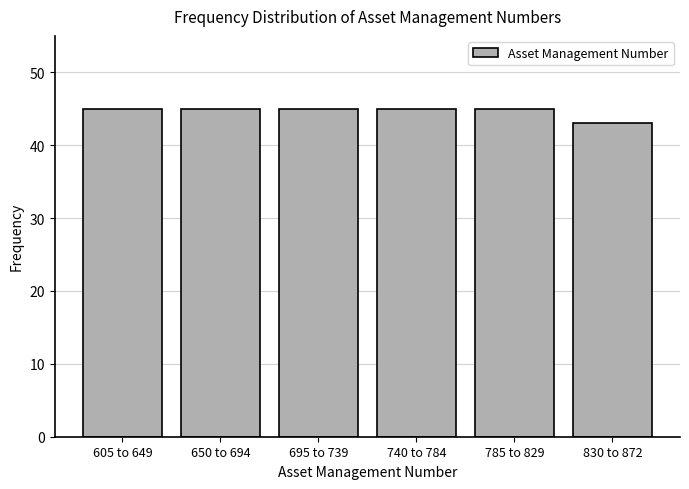

Reading left to right, extract all data points from this chart.

605 to 649=45	650 to 694=45	695 to 739=45	740 to 784=45	785 to 829=45	830 to 872=43